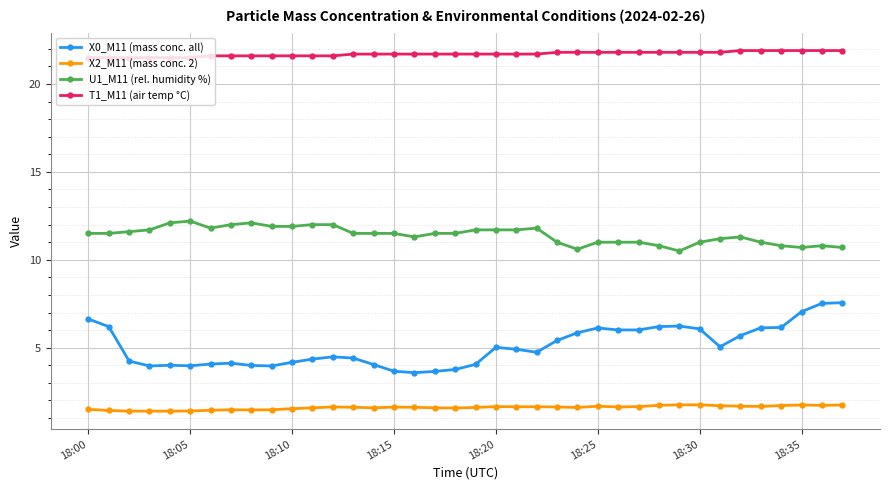

Does the chart display data point markers on the line(s)?

Yes